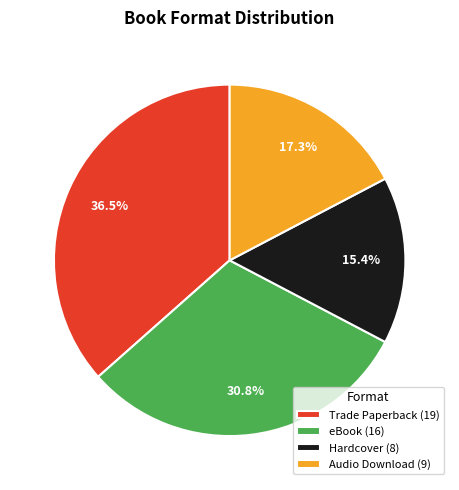

To the nearest percent, what is the average slice percentage?

25%